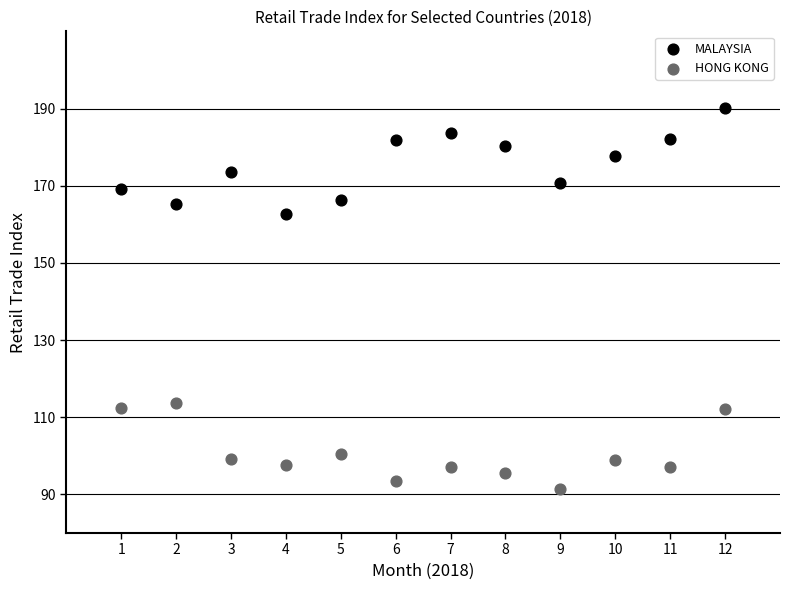

Which series has the largest Y range (max minus min)?

MALAYSIA